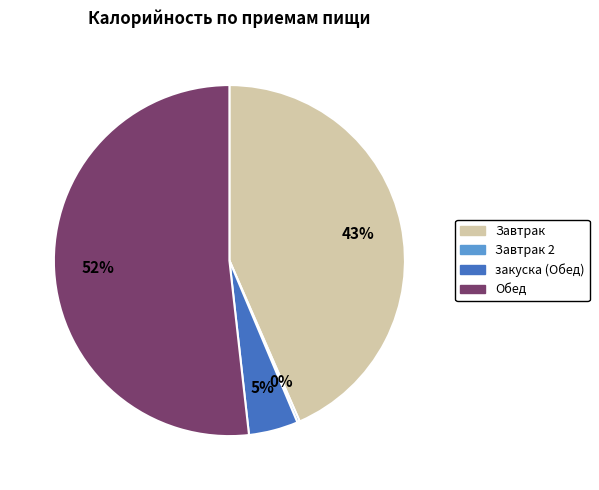

What percentage is the Завтрак slice, to the nearest percent?

43%